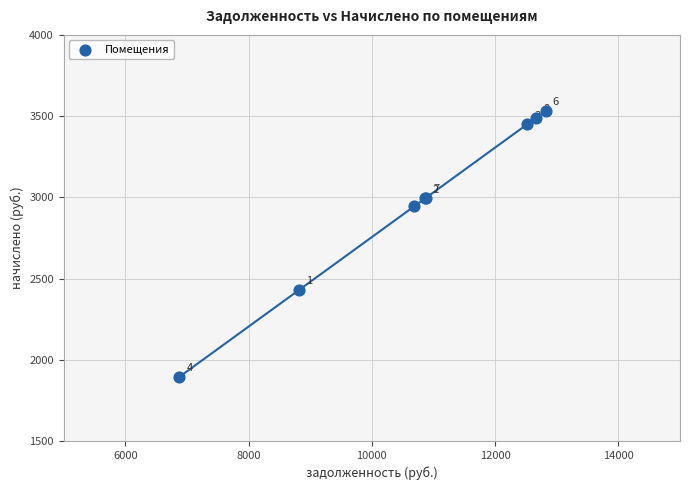

What Y value in the scatter plot is closest to 2714?

2945.2